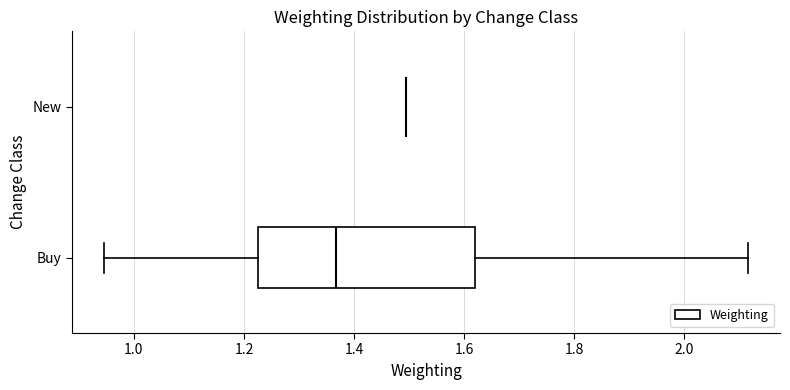

Reading bottom to top, read every box against the x-axis: the position of its median line, the range the box covers, and the ends of its whiskers. The values are not printed on the chart, so give them approximately, as read against the axis.

Buy: median 1.36, box 1.22 to 1.62, whiskers 0.94 to 2.12
New: box collapsed to a line at 1.50, whiskers 1.50 to 1.50